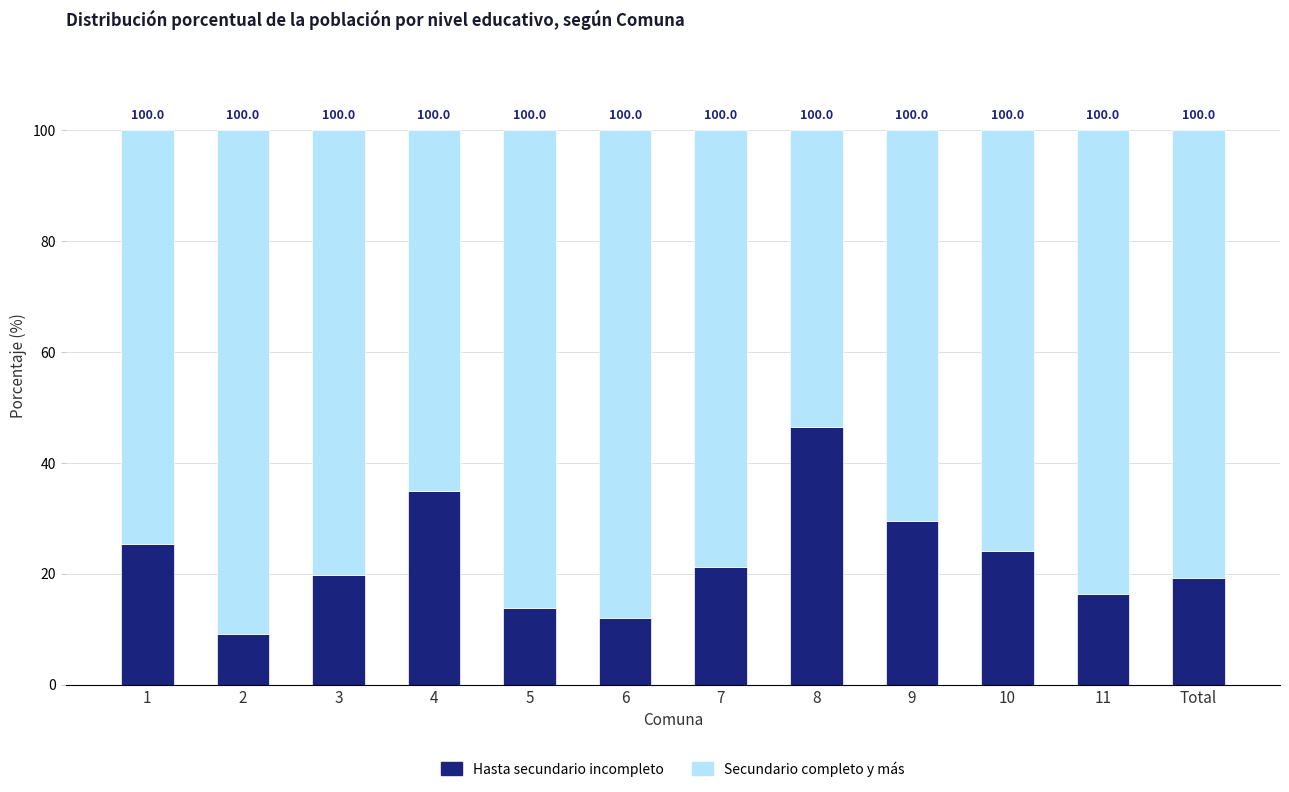

True or false: Secundario completo y más has a value of 53.5 at 8.

True